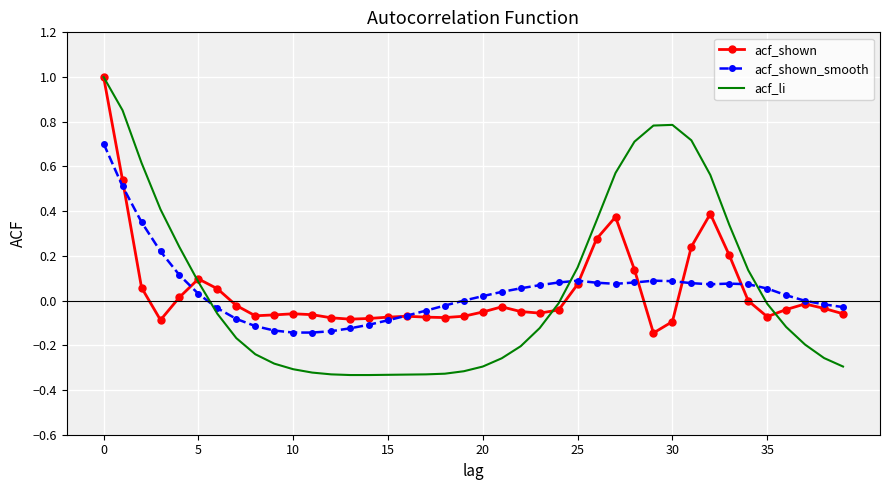

What is the maximum value shown in the chart?

1.0